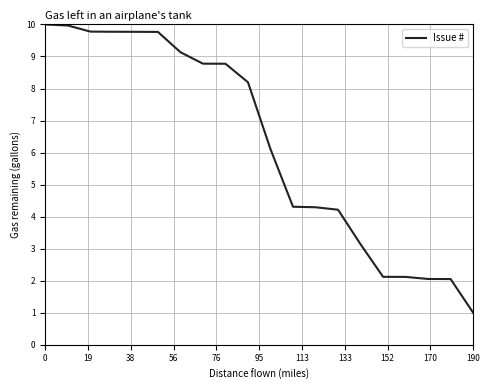

How many values exceed 8?

10